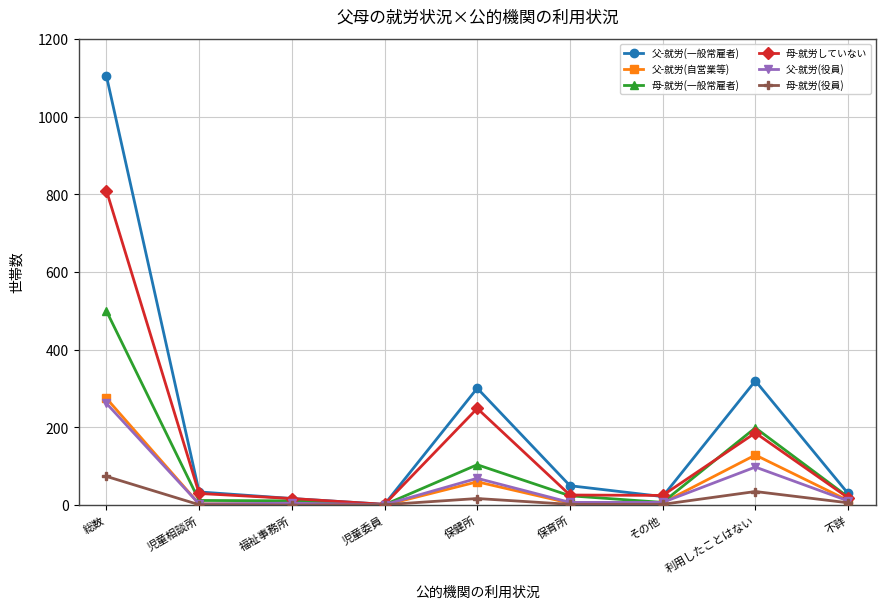

What is the sum of all 母-就労していない values?

1364